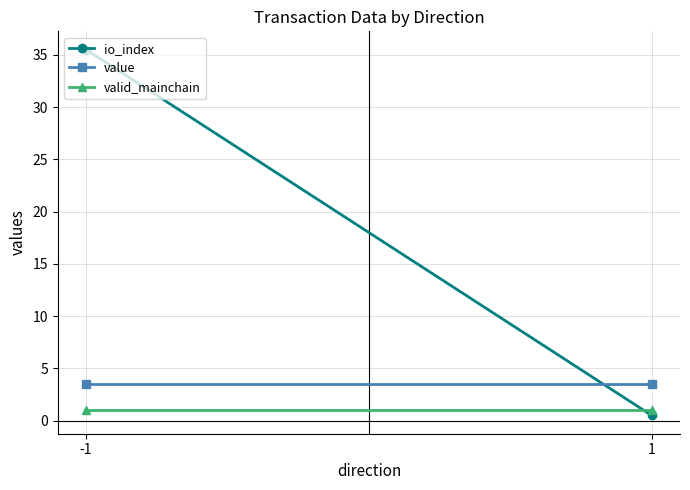

What is the sum of all io_index values?

36.0